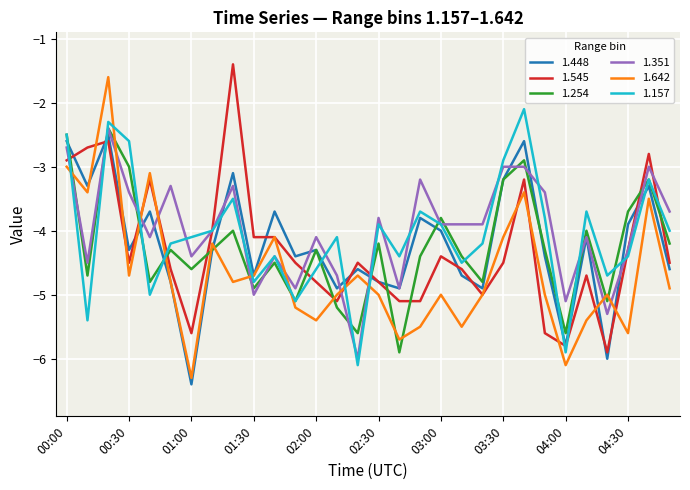

What is the highest value of the 1.448 series?

-2.5